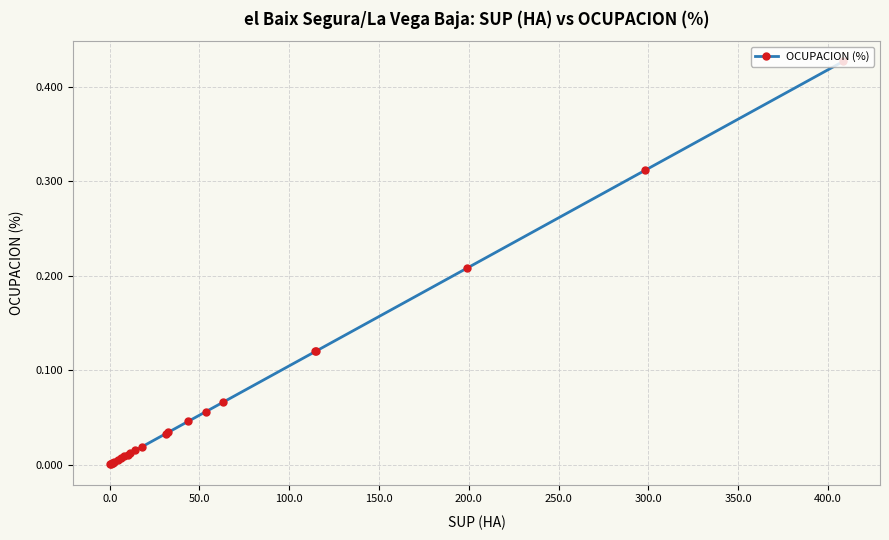

Is this an area chart (filled region under the line)?

No